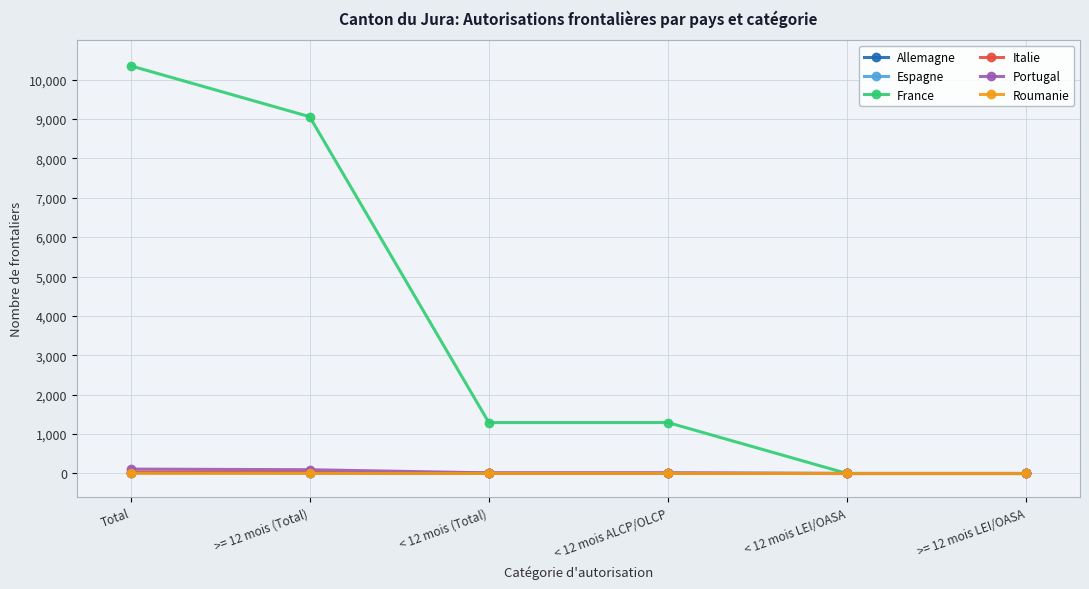

What is the value of the Italie point at the 2nd from the left?

32